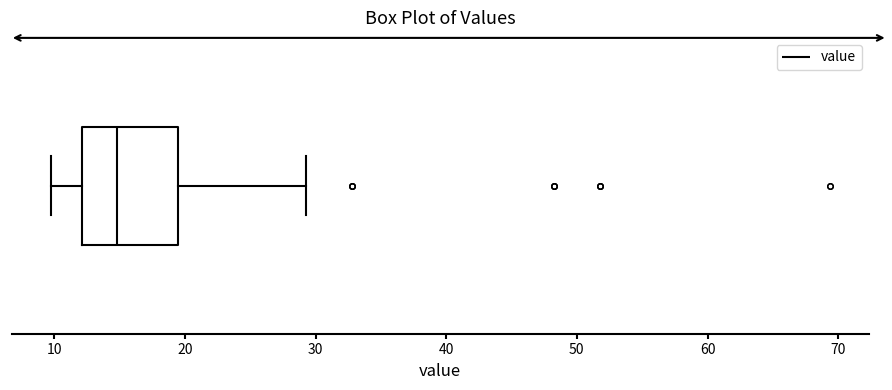

Where is the left edge of the box on the x-axis? The values are not printed on the chart, so give them approximately, as read against the axis.

12